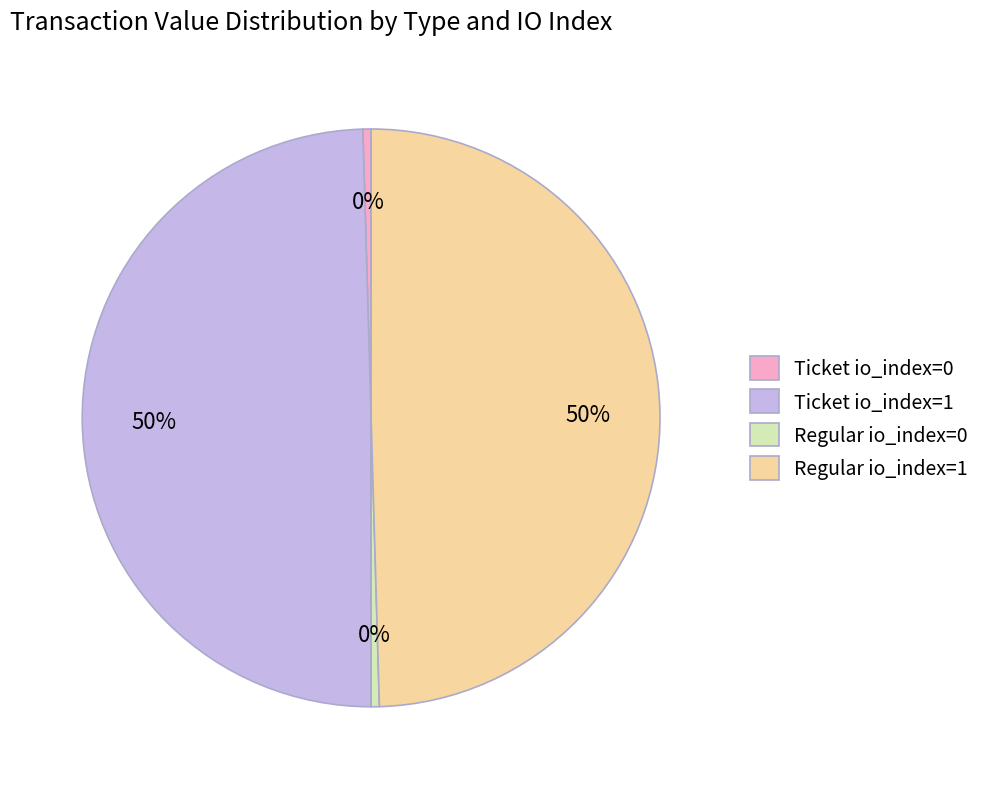

What percentage is the Regular io_index=1 slice, to the nearest percent?

50%